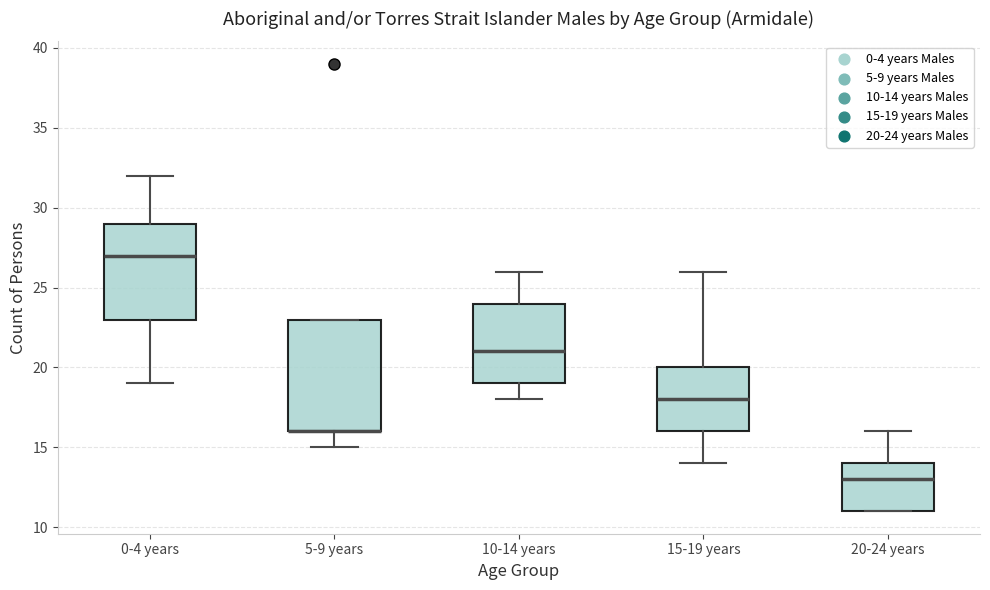

Reading left to right, read every box against the y-axis: the position of its median line, the range the box covers, and the ends of its whiskers. The values are not printed on the chart, so give them approximately, as read against the axis.

0-4 years: median 27, box 23 to 29, whiskers 19 to 32
5-9 years: median 16 (drawn on the box's lower edge), box 16 to 23, whiskers 15 to 23
10-14 years: median 21, box 19 to 24, whiskers 18 to 26
15-19 years: median 18, box 16 to 20, whiskers 14 to 26
20-24 years: median 13, box 11 to 14, whiskers 11 to 16